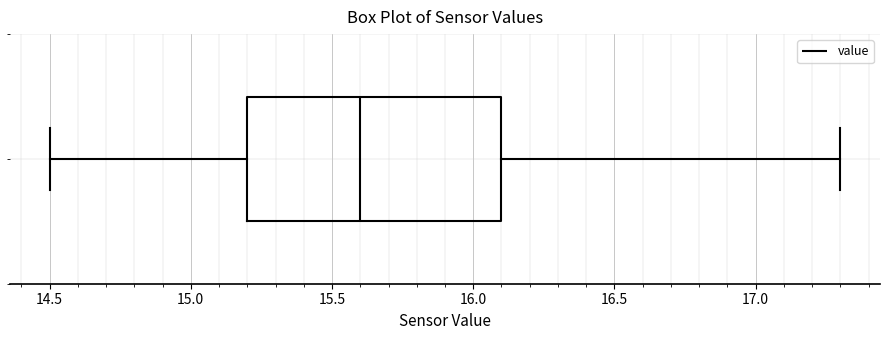

Read this box plot against the x-axis: the position of the median line, the range covered by the box, and the ends of both whiskers. The values are not printed on the chart, so give them approximately, as read against the axis.

median 15.6, box 15.2 to 16.1, whiskers 14.5 to 17.3